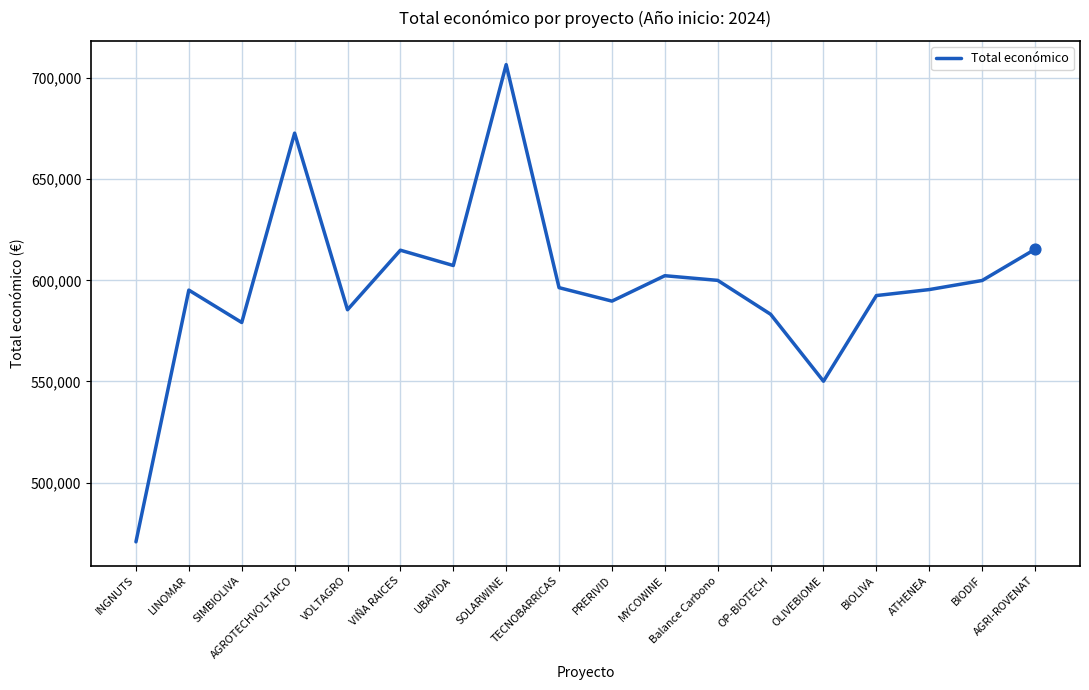

What is the ratio of the value at VIÑA RAICES to the value at OP-BIOTECH?

1.1